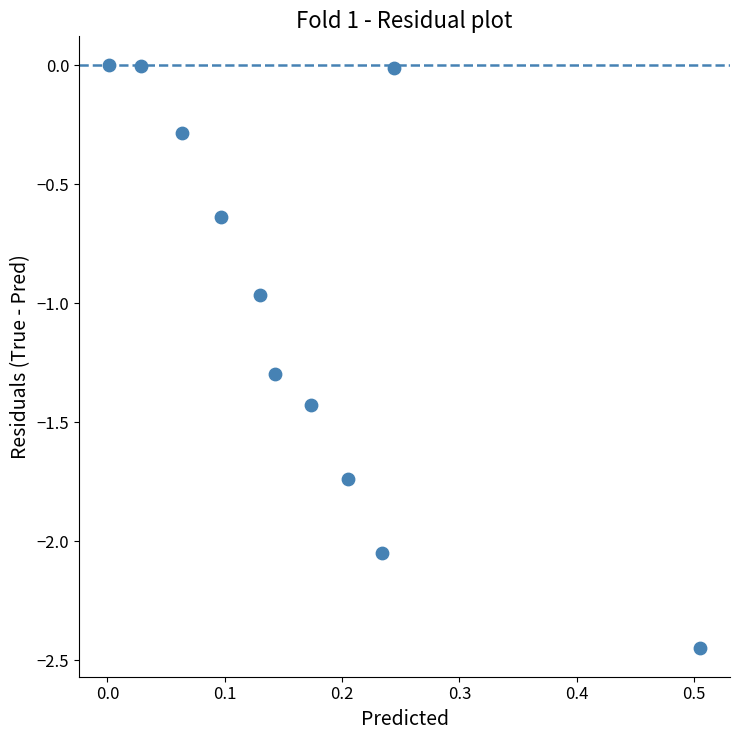

What is the range of X values (max minus min)?

0.5